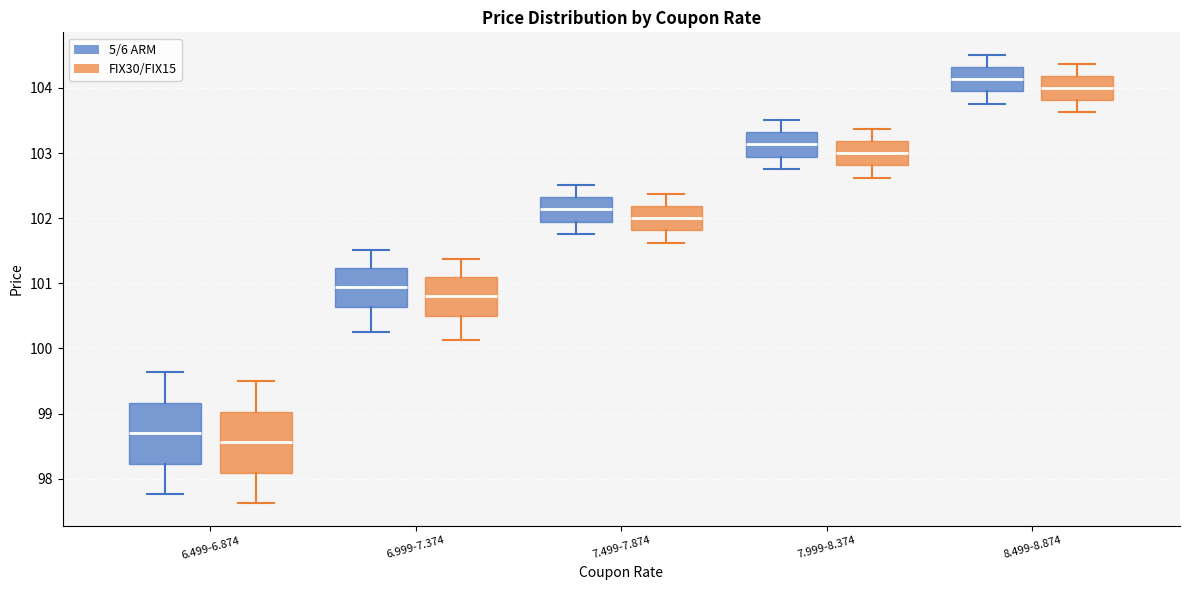

Where is the lower edge of the box for 7.999-8.374 (FIX30/FIX15) on the y-axis? The values are not printed on the chart, so give them approximately, as read against the axis.

102.8